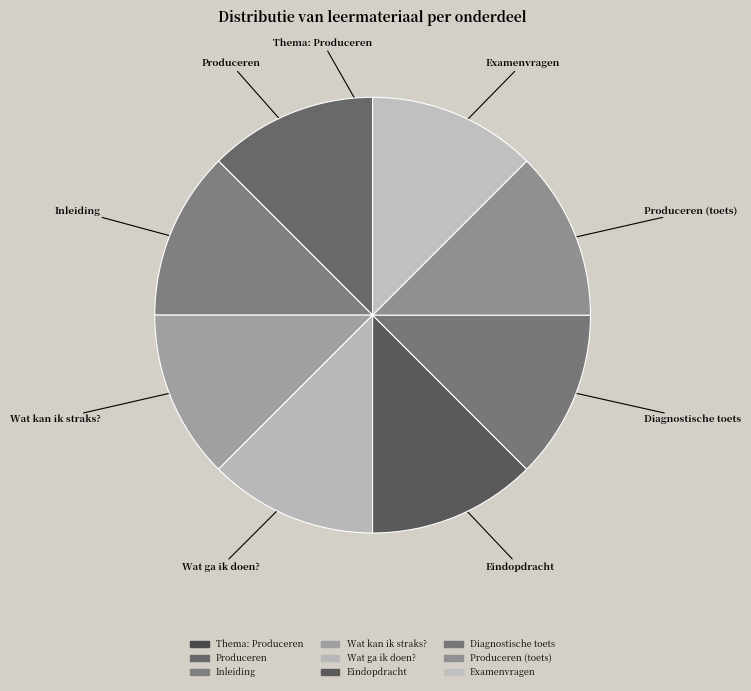

Does Wat ga ik doen? account for over 50% of the chart?

No